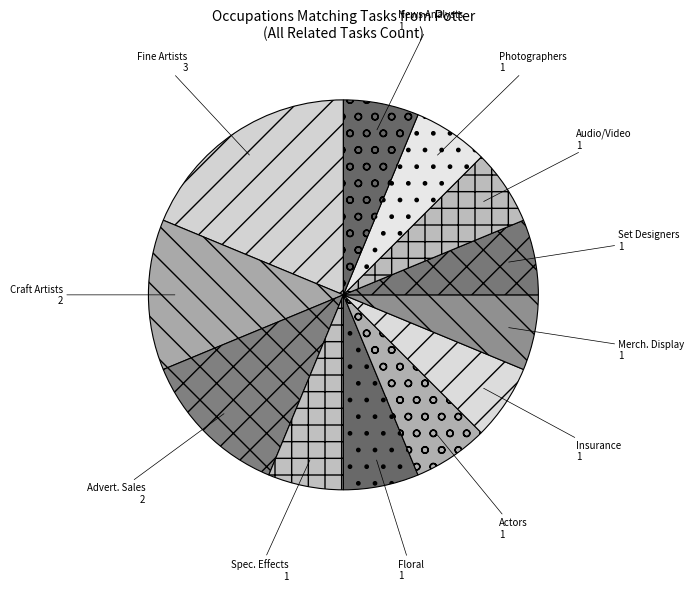

How many slices are in this pie chart?

12